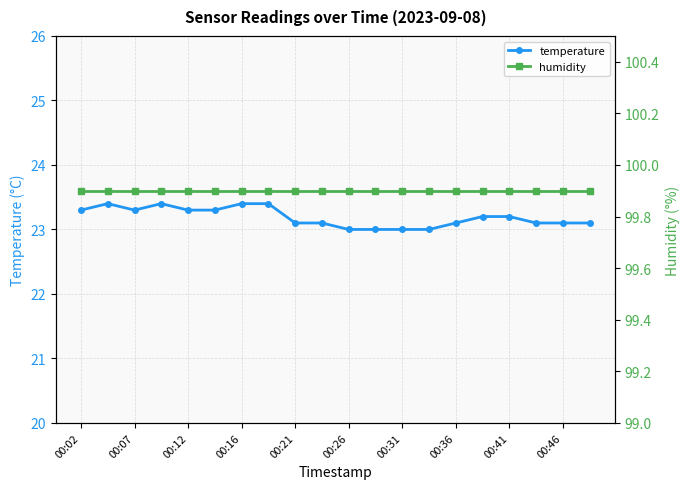

Is this an area chart (filled region under the line)?

No